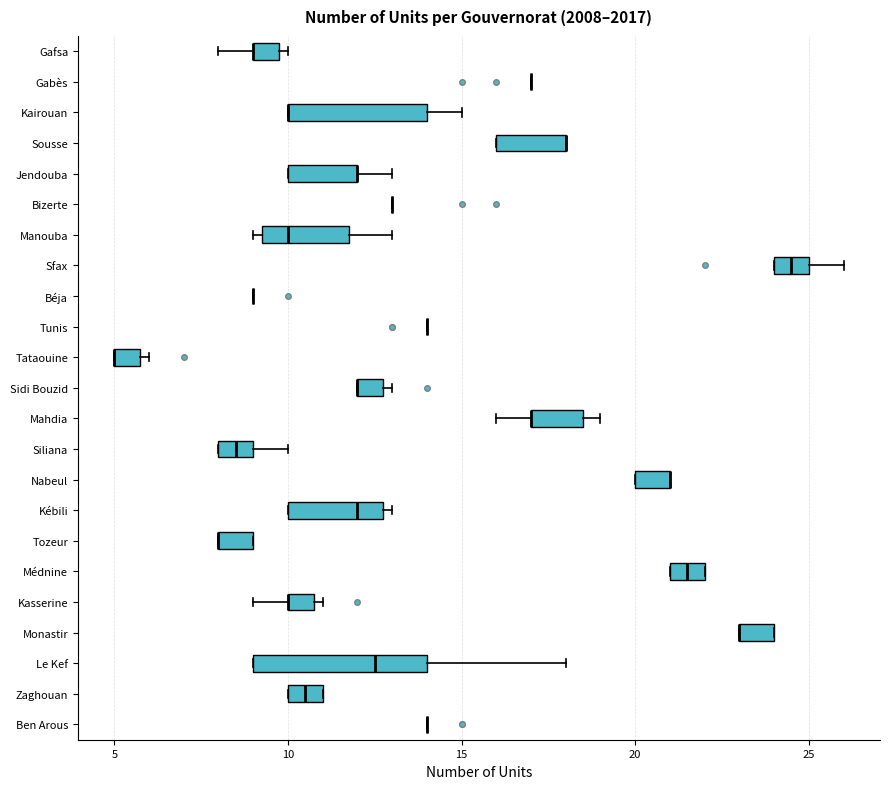

Reading bottom to top, read every box against the x-axis: the position of its median line, the range the box covers, and the ends of its whiskers. The values are not printed on the chart, so give them approximately, as read against the axis.

Ben Arous: box collapsed to a line at 14.0, whiskers 14.0 to 14.0
Zaghouan: median 10.5, box 10.0 to 11.0, whiskers 10.0 to 11.0
Le Kef: median 12.5, box 9.0 to 14.0, whiskers 9.0 to 18.0
Monastir: median 23.0 (drawn on the box's left edge), box 23.0 to 24.0, whiskers 23.0 to 24.0
Kasserine: median 10.0 (drawn on the box's left edge), box 10.0 to 11.0, whiskers 9.0 to 11.0 (just right of the box's right edge)
Médnine: median 21.5, box 21.0 to 22.0, whiskers 21.0 to 22.0
Tozeur: median 8.0 (drawn on the box's left edge), box 8.0 to 9.0, whiskers 8.0 to 9.0
Kébili: median 12.0, box 10.0 to 13.0, whiskers 10.0 to 13.0 (just right of the box's right edge)
Nabeul: median 21.0 (drawn on the box's right edge), box 20.0 to 21.0, whiskers 20.0 to 21.0
Siliana: median 8.5, box 8.0 to 9.0, whiskers 8.0 to 10.0
Mahdia: median 17.0 (drawn on the box's left edge), box 17.0 to 18.5, whiskers 16.0 to 19.0
Sidi Bouzid: median 12.0 (drawn on the box's left edge), box 12.0 to 13.0, whiskers 12.0 to 13.0 (just right of the box's right edge)
Tataouine: median 5.0 (drawn on the box's left edge), box 5.0 to 6.0, whiskers 5.0 to 6.0 (just right of the box's right edge)
Tunis: box collapsed to a line at 14.0, whiskers 14.0 to 14.0
Béja: box collapsed to a line at 9.0, whiskers 9.0 to 9.0
Sfax: median 24.5, box 24.0 to 25.0, whiskers 24.0 to 26.0
Manouba: median 10.0, box 9.5 to 12.0, whiskers 9.0 to 13.0
Bizerte: box collapsed to a line at 13.0, whiskers 13.0 to 13.0
Jendouba: median 12.0 (drawn on the box's right edge), box 10.0 to 12.0, whiskers 10.0 to 13.0
Sousse: median 18.0 (drawn on the box's right edge), box 16.0 to 18.0, whiskers 16.0 to 18.0
Kairouan: median 10.0 (drawn on the box's left edge), box 10.0 to 14.0, whiskers 10.0 to 15.0
Gabès: box collapsed to a line at 17.0, whiskers 17.0 to 17.0
Gafsa: median 9.0 (drawn on the box's left edge), box 9.0 to 10.0, whiskers 8.0 to 10.0 (just right of the box's right edge)